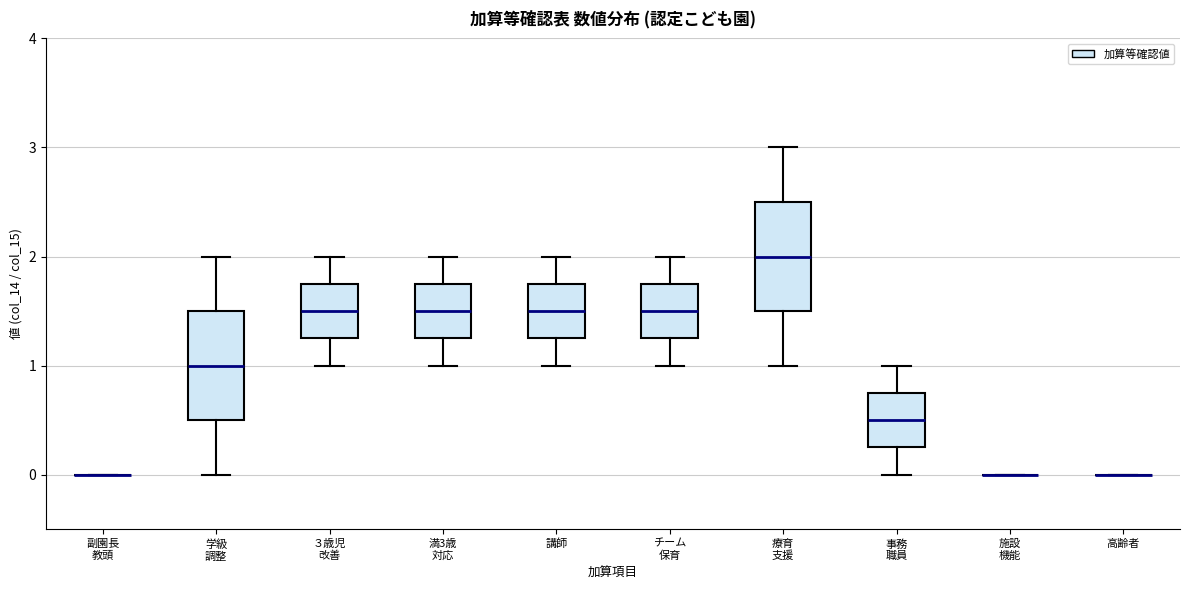

Where does the upper whisker of the box for ３歳児 改善 end on the y-axis? The values are not printed on the chart, so give them approximately, as read against the axis.

2.0